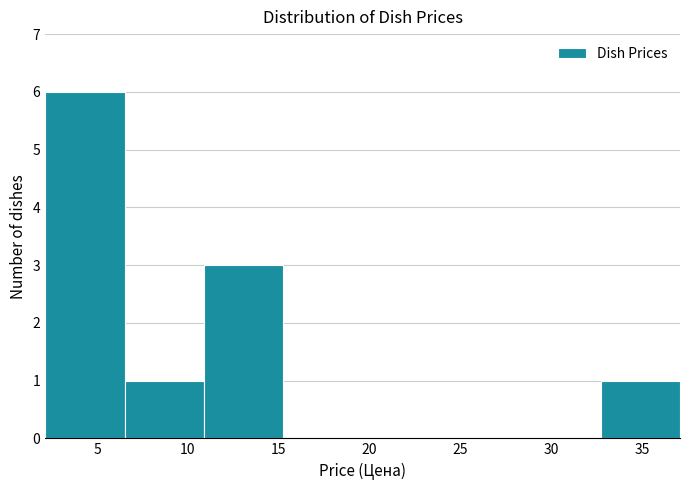

Over which range of the x-axis is the bar tallest?

2.0 to 6.5